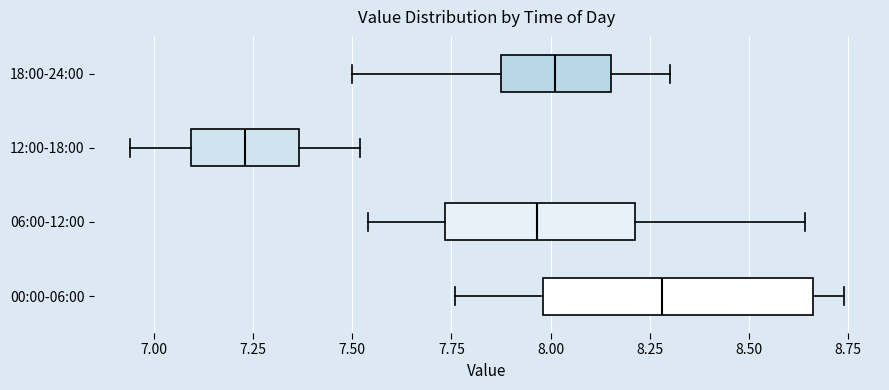

Which box has the furthest to the right median line?

00:00-06:00